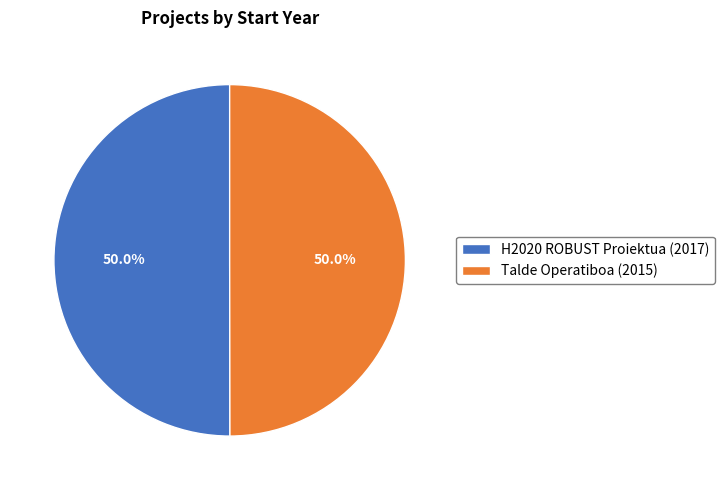

True or false: Talde Operatiboa accounts for 50% of the total.

True